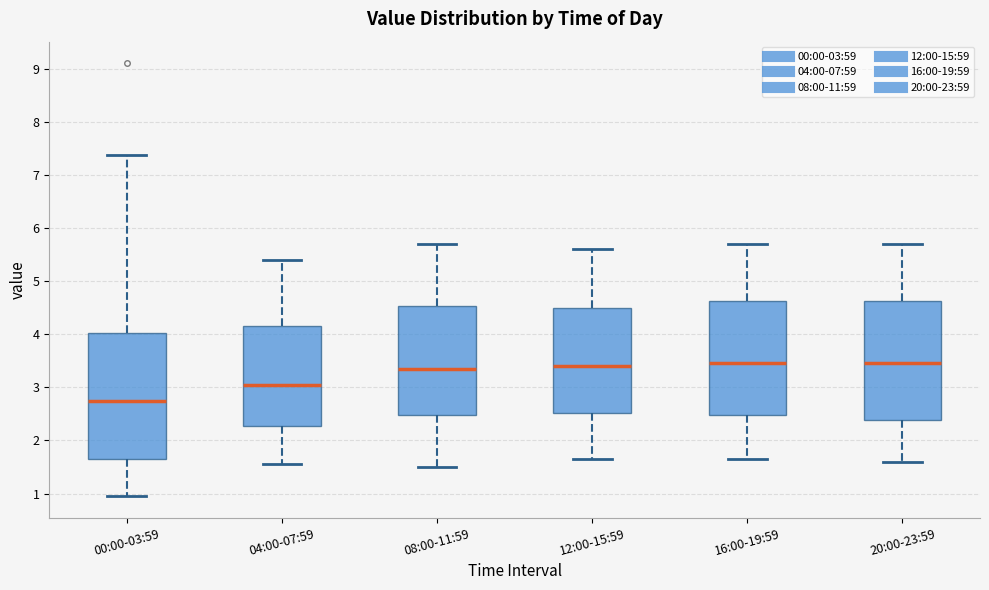

Where does the lower whisker of the box for 04:00-07:59 end on the y-axis? The values are not printed on the chart, so give them approximately, as read against the axis.

1.6